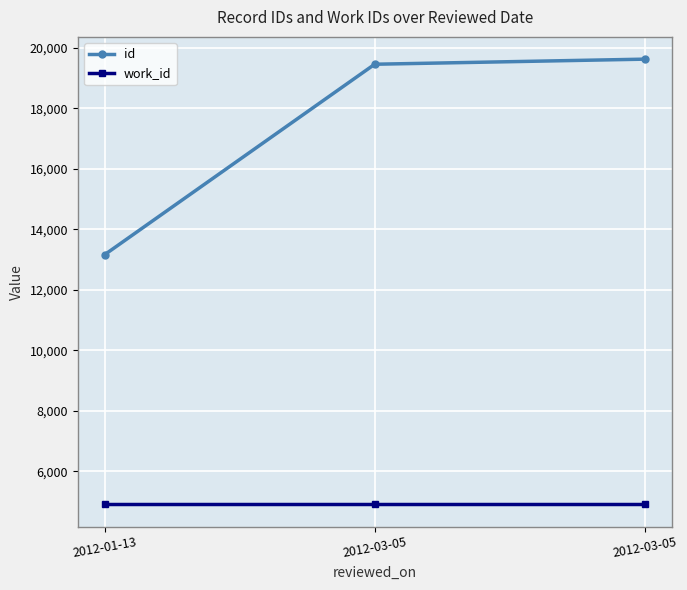

At which category is the sum across all series the highest?

2012-03-05